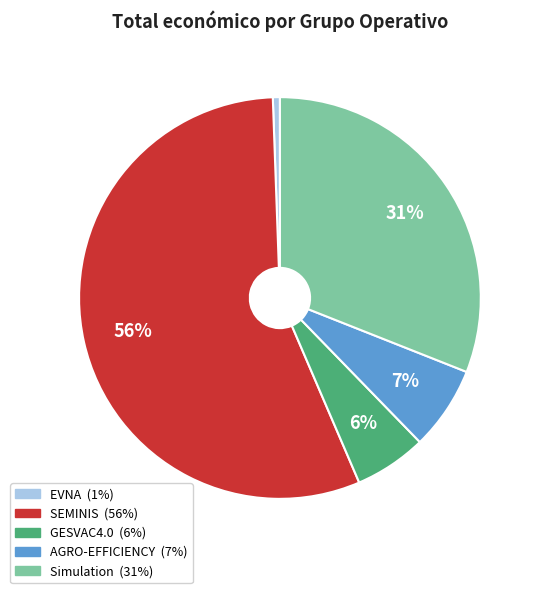

How many slices are in this pie chart?

5